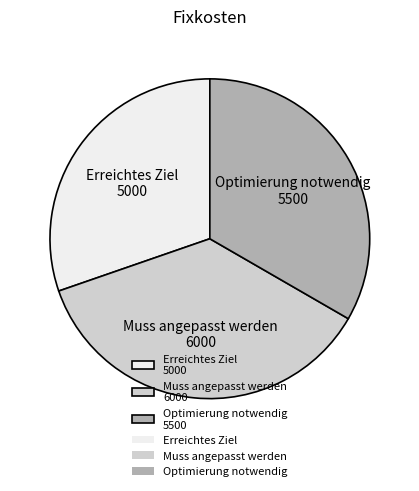

Is it true that Optimierung notwendig 5500 is 33% of the pie?

True